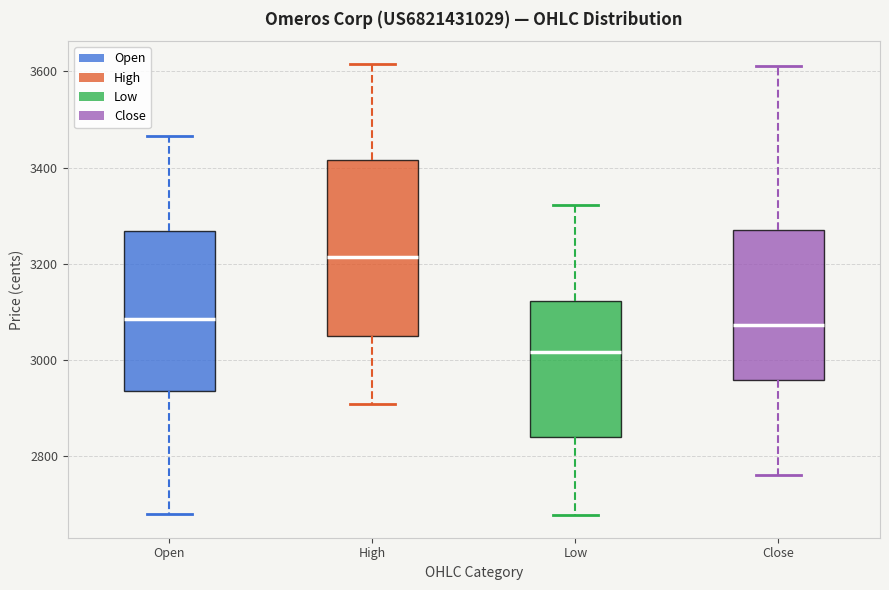

Reading left to right, read every box against the y-axis: the position of its median line, the range the box covers, and the ends of its whiskers. The values are not printed on the chart, so give them approximately, as read against the axis.

Open: median 3080, box 2940 to 3260, whiskers 2680 to 3460
High: median 3220, box 3040 to 3420, whiskers 2900 to 3620
Low: median 3020, box 2840 to 3120, whiskers 2680 to 3320
Close: median 3080, box 2960 to 3280, whiskers 2760 to 3620